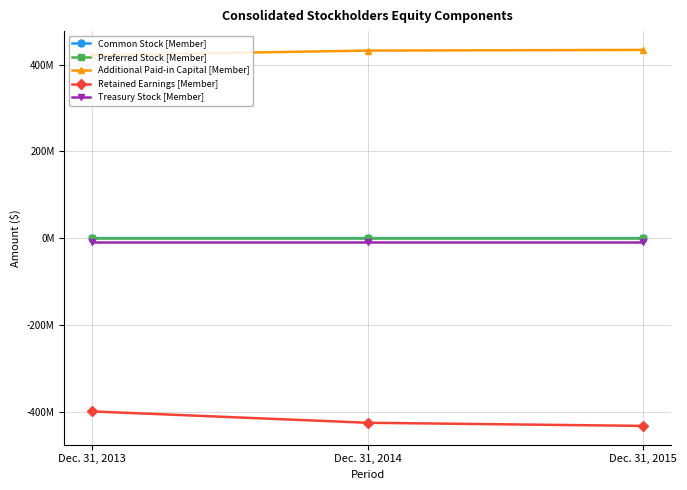

What are all the series names shown in the legend?

Common Stock [Member], Preferred Stock [Member], Additional Paid-in Capital [Member], Retained Earnings [Member], Treasury Stock [Member]